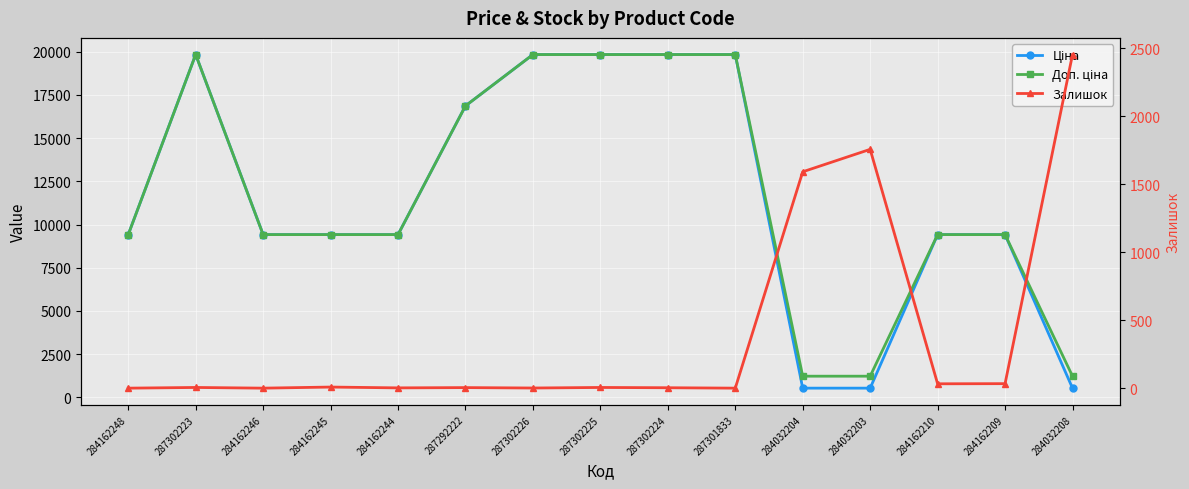

Which series has the largest total across all categories?

Доп. ціна